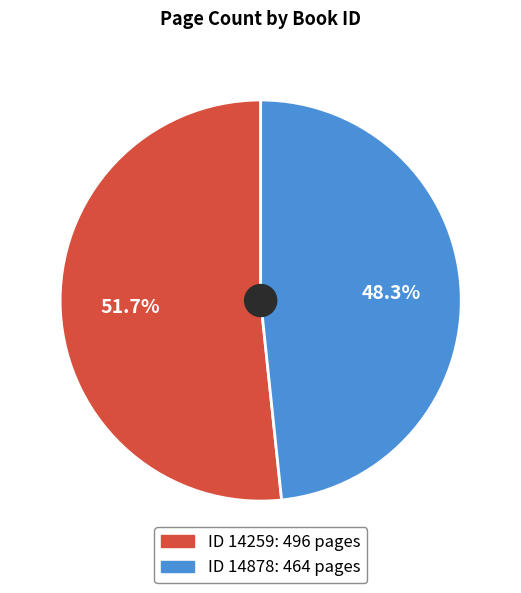

Is there any slice that represents more than half of the pie?

Yes